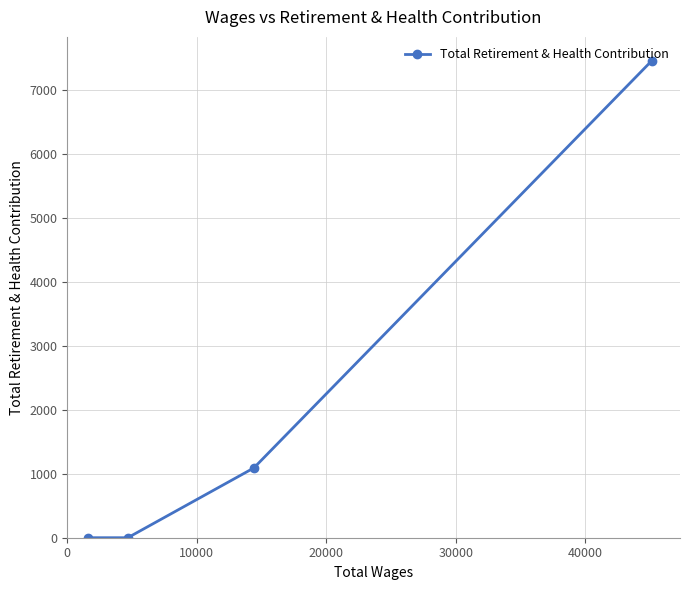

What is the greatest value displayed?

7465